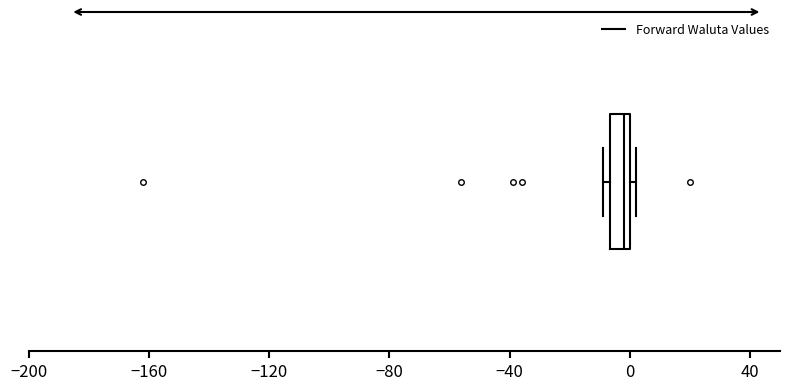

Where is the left edge of the box on the x-axis? The values are not printed on the chart, so give them approximately, as read against the axis.

-5